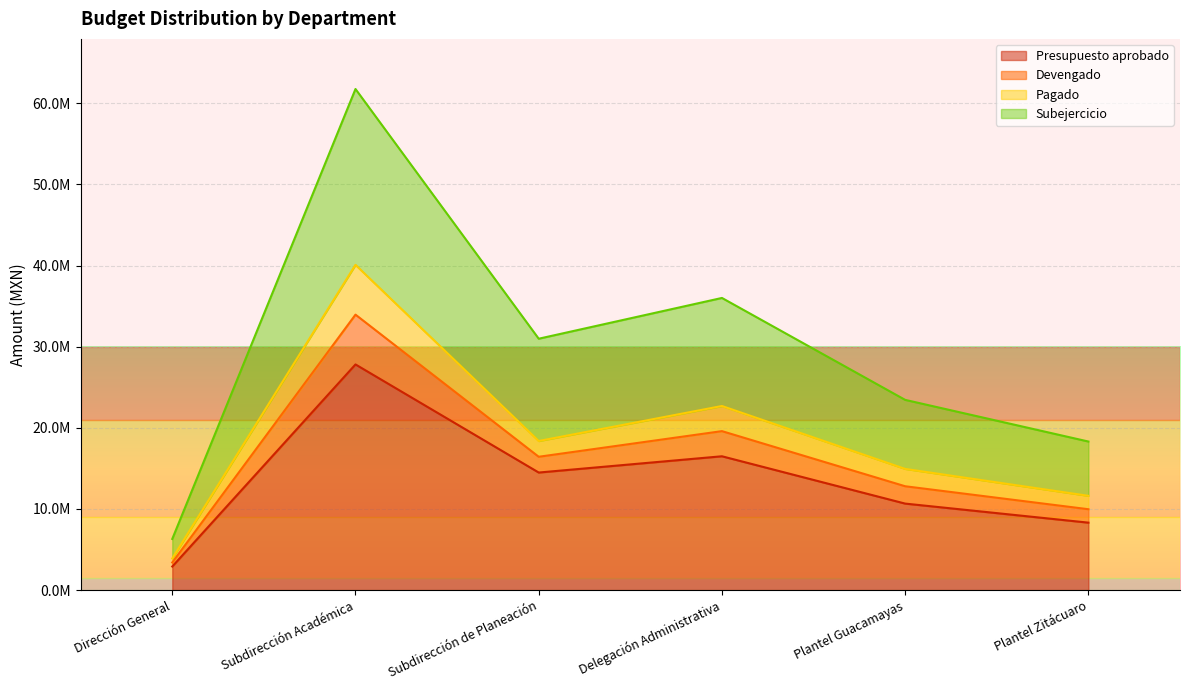

Rank the categories by Subejercicio value from lowest to highest.

Dirección General, Plantel Zitácuaro, Plantel Guacamayas, Subdirección de Planeación, Delegación Administrativa, Subdirección Académica